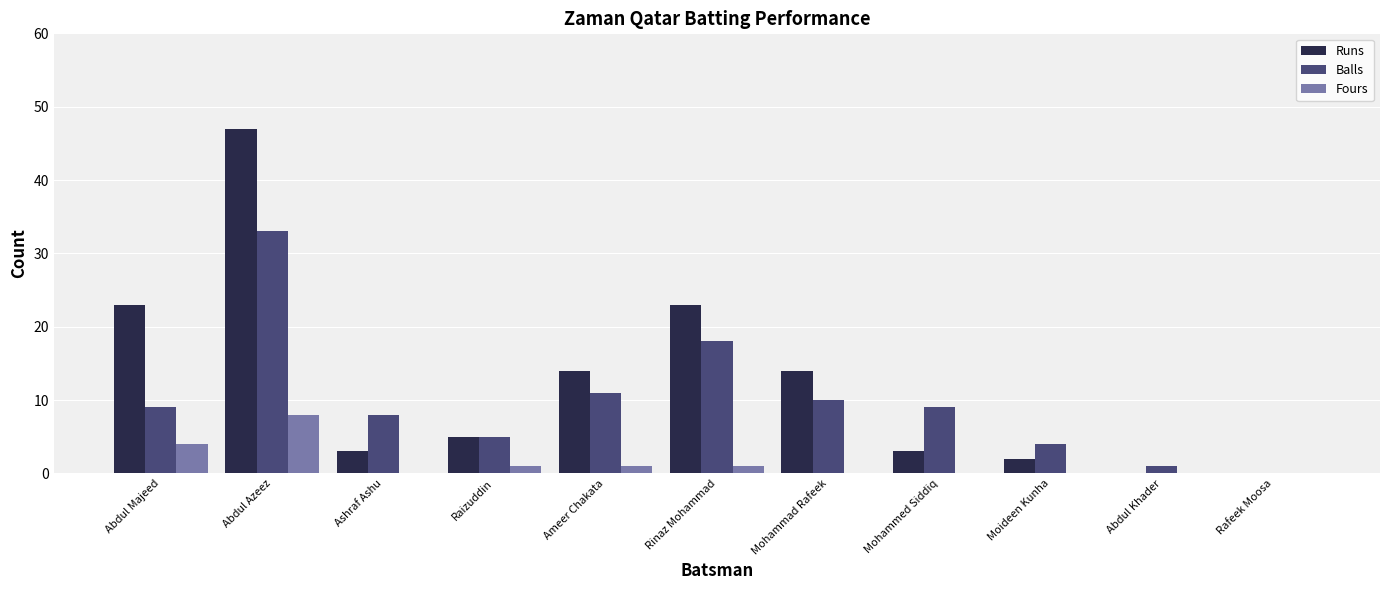

What is the total value across all series at Raizuddin?

11